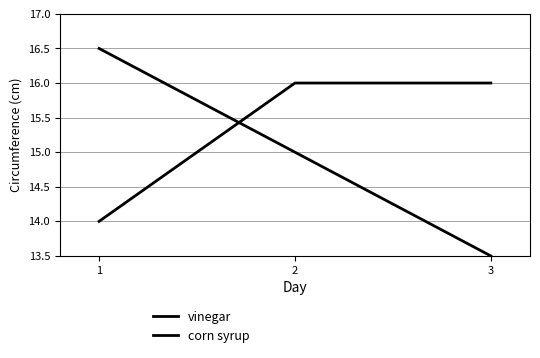

At which category is the sum across all series the highest?

2